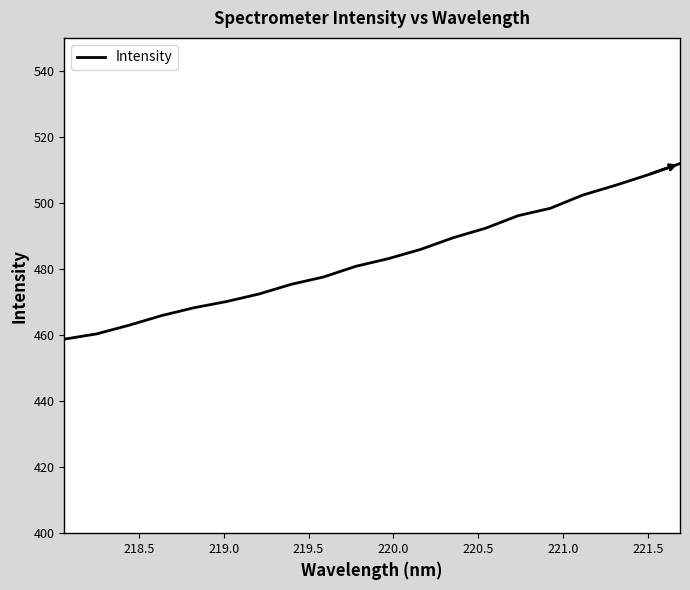

What is the minimum value shown in the chart?

458.8